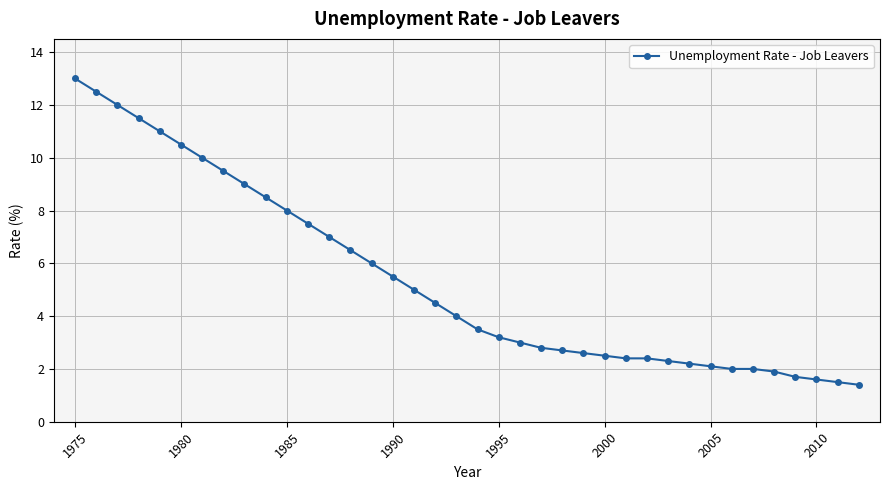

What is the minimum value shown in the chart?

1.4